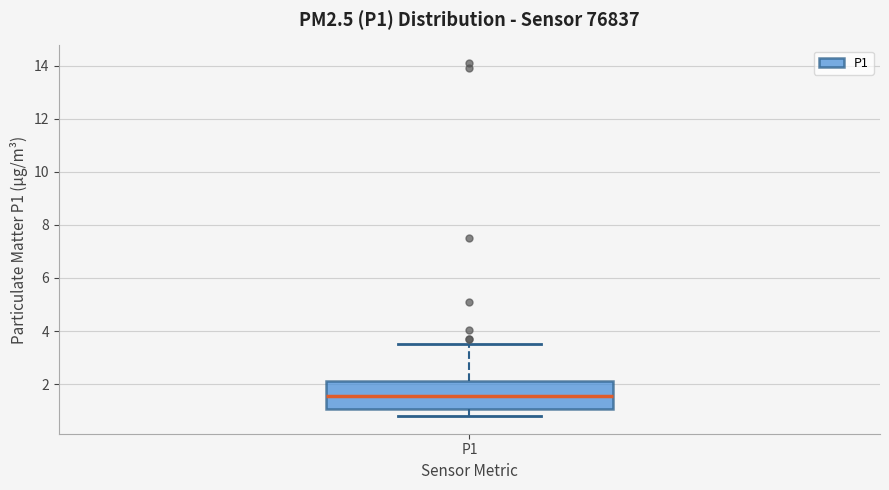

Where does the lower whisker of the box for P1 end on the y-axis? The values are not printed on the chart, so give them approximately, as read against the axis.

0.8